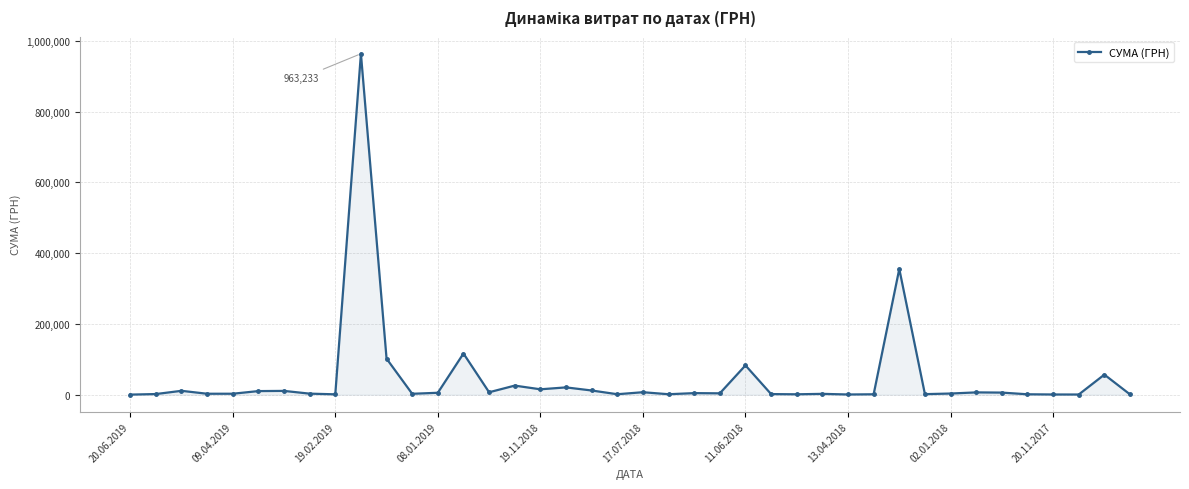

What is the average value?

46316.2